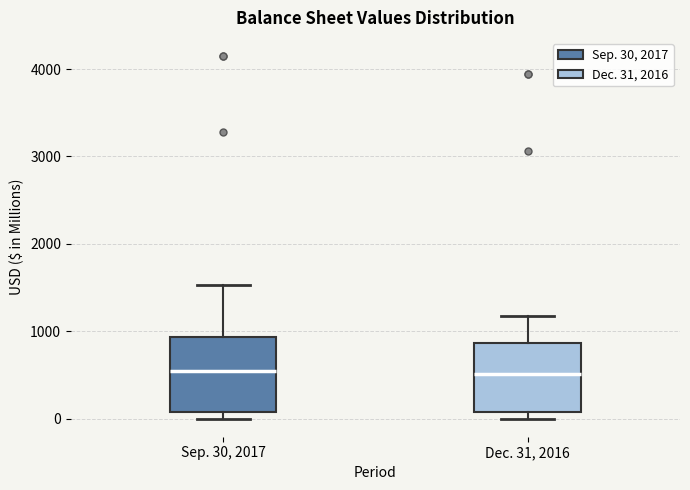

Where is the lower edge of the box for Dec. 31, 2016 on the y-axis? The values are not printed on the chart, so give them approximately, as read against the axis.

100